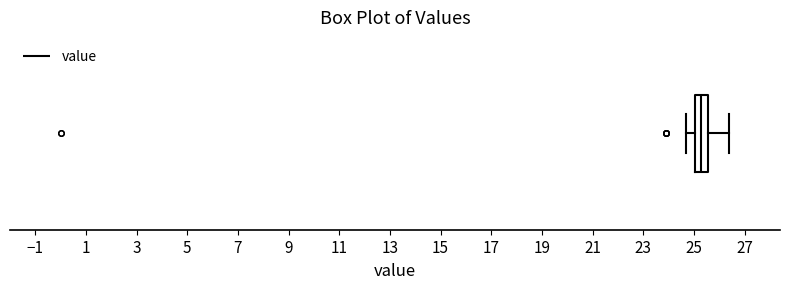

Where does the median line of the box sit on the x-axis? The values are not printed on the chart, so give them approximately, as read against the axis.

25.4